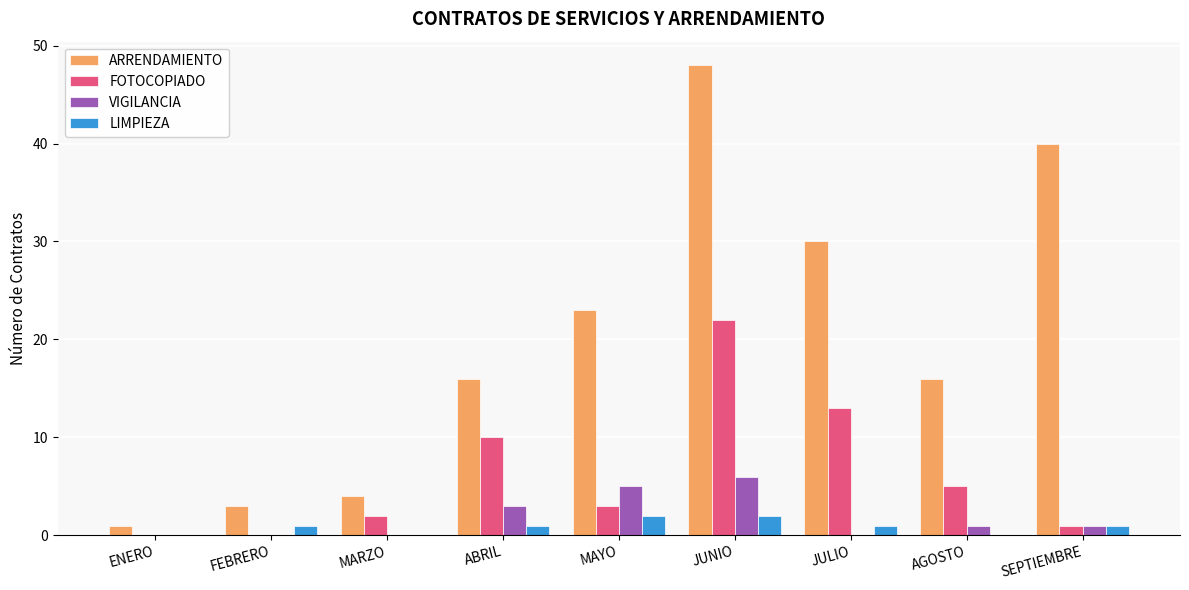

True or false: LIMPIEZA has a value of 1 at JULIO.

True